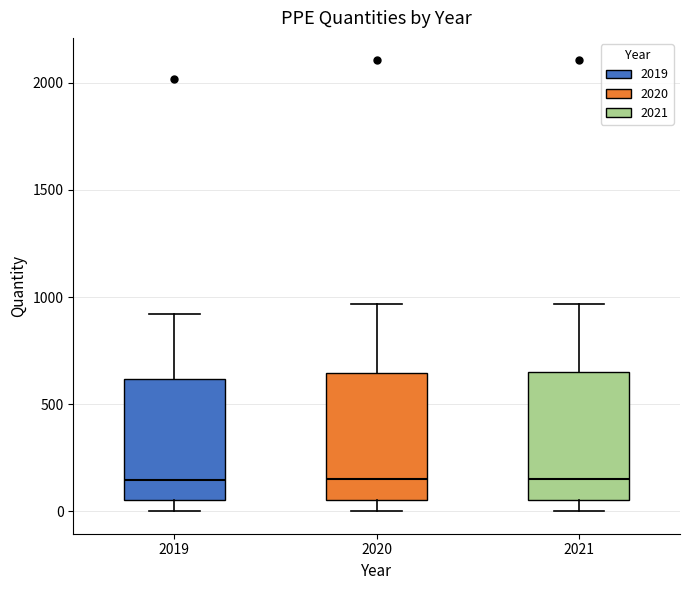

Where does the lower whisker of the box at x = 2019 end on the y-axis? The values are not printed on the chart, so give them approximately, as read against the axis.

0